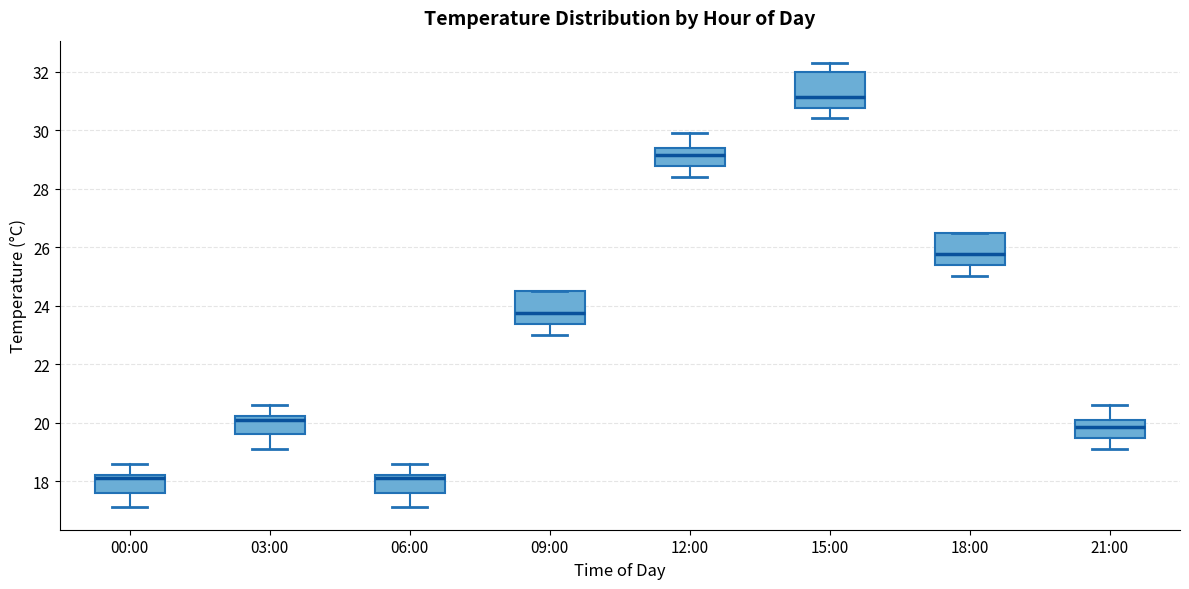

Reading left to right, read every box against the y-axis: the position of its median line, the range the box covers, and the ends of its whiskers. The values are not printed on the chart, so give them approximately, as read against the axis.

00:00: median 18.2 (just below the box's upper edge), box 17.6 to 18.2, whiskers 17.2 to 18.6
03:00: median 20.2 (just below the box's upper edge), box 19.6 to 20.2, whiskers 19.2 to 20.6
06:00: median 18.2 (just below the box's upper edge), box 17.6 to 18.2, whiskers 17.2 to 18.6
09:00: median 23.8, box 23.4 to 24.6, whiskers 23.0 to 24.6
12:00: median 29.2, box 28.8 to 29.4, whiskers 28.4 to 30.0
15:00: median 31.2, box 30.8 to 32.0, whiskers 30.4 to 32.4
18:00: median 25.8, box 25.4 to 26.6, whiskers 25.0 to 26.6
21:00: median 19.8, box 19.4 to 20.2, whiskers 19.2 to 20.6